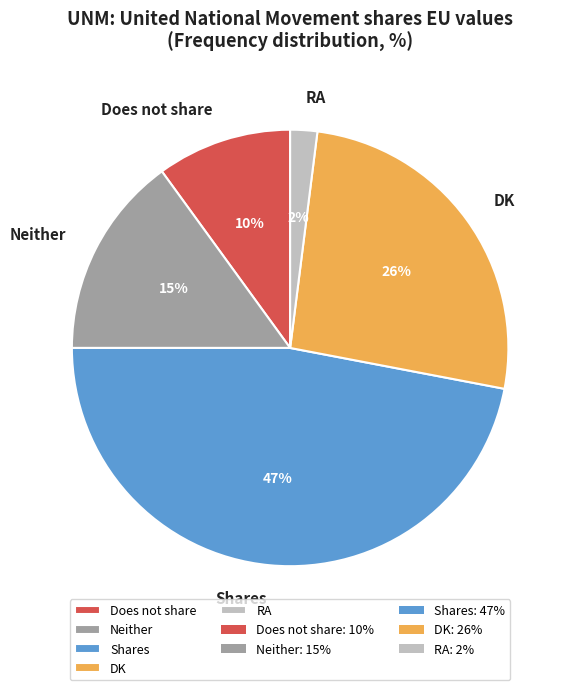

Does Does not share account for over 50% of the chart?

No